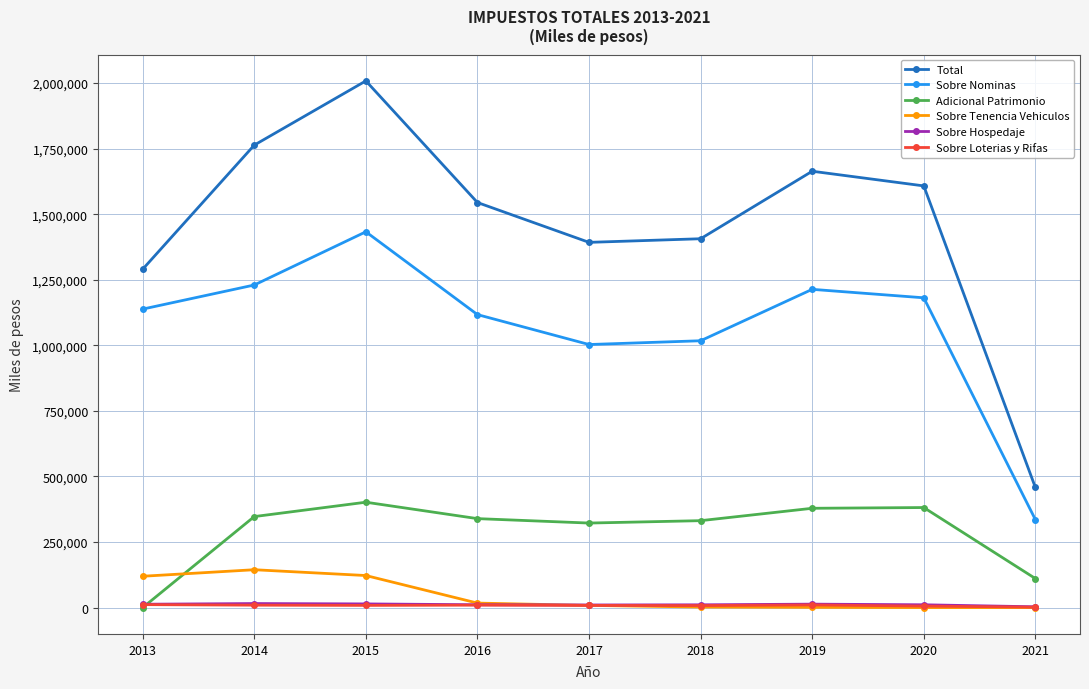

Which series has the widest spread of values?

Total